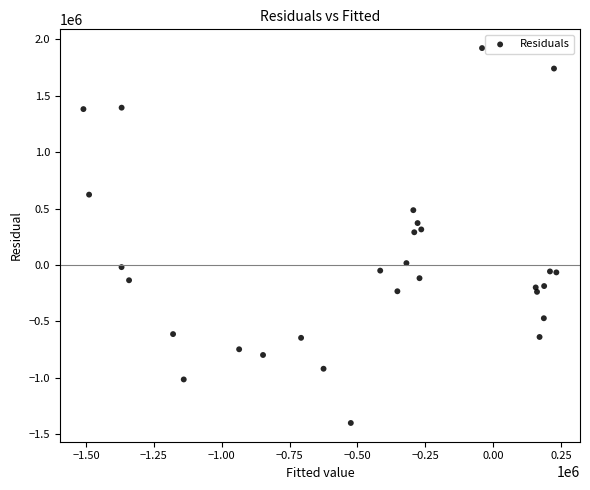

What is the range of Y values (max minus min)?

3324819.7